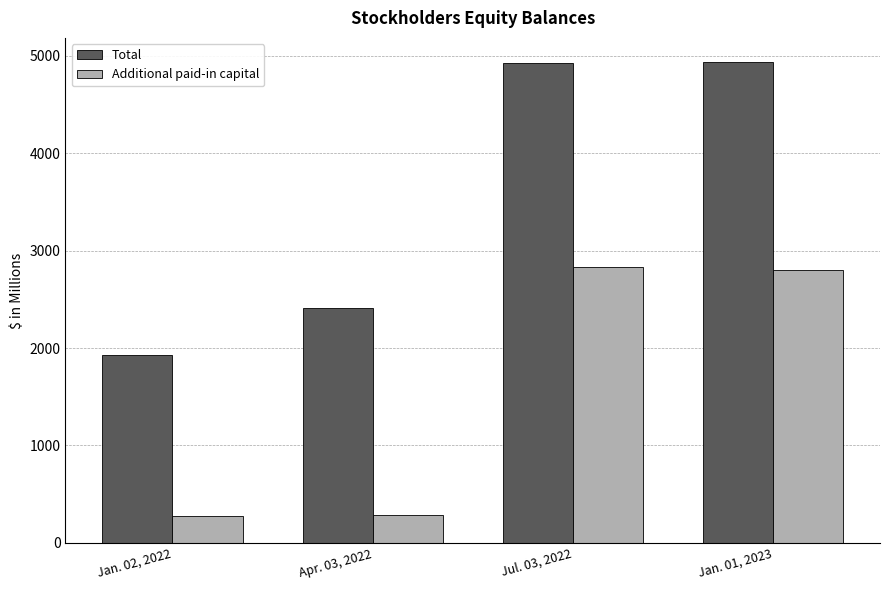

At how many categories does at least one series exceed 4165?

2